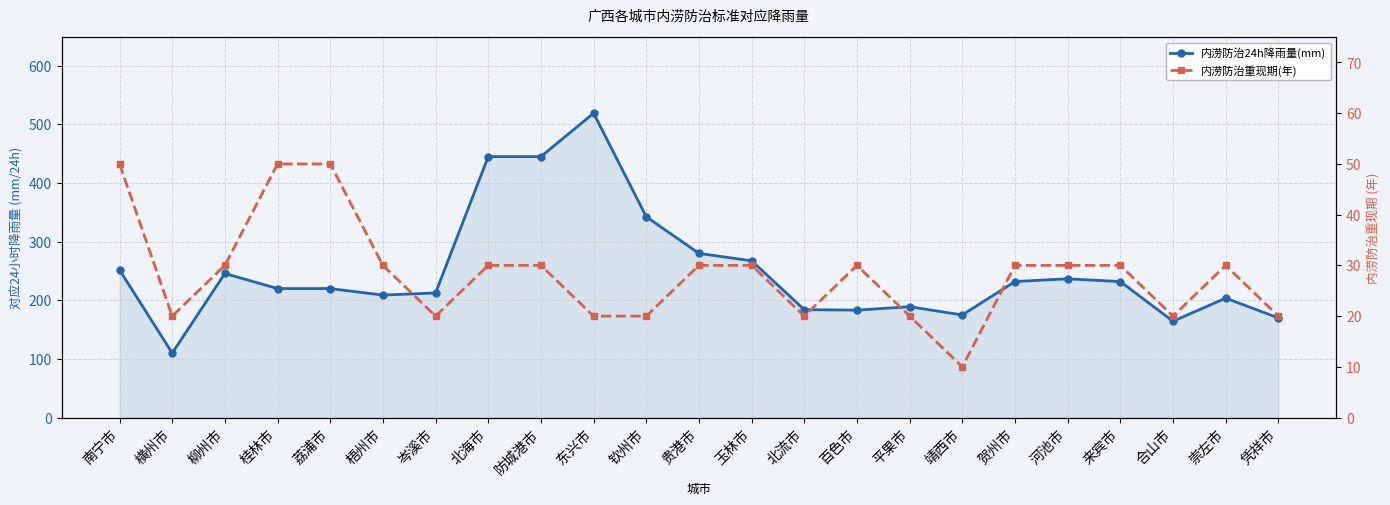

What position from the left is 玉林市?

13